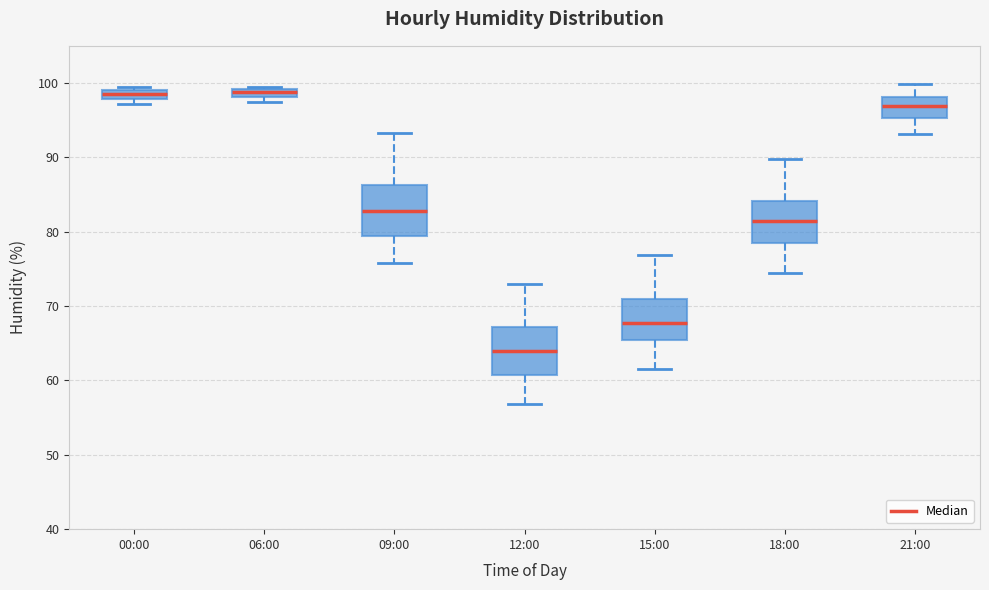

Where is the upper edge of the box for 21:00 on the y-axis? The values are not printed on the chart, so give them approximately, as read against the axis.

98